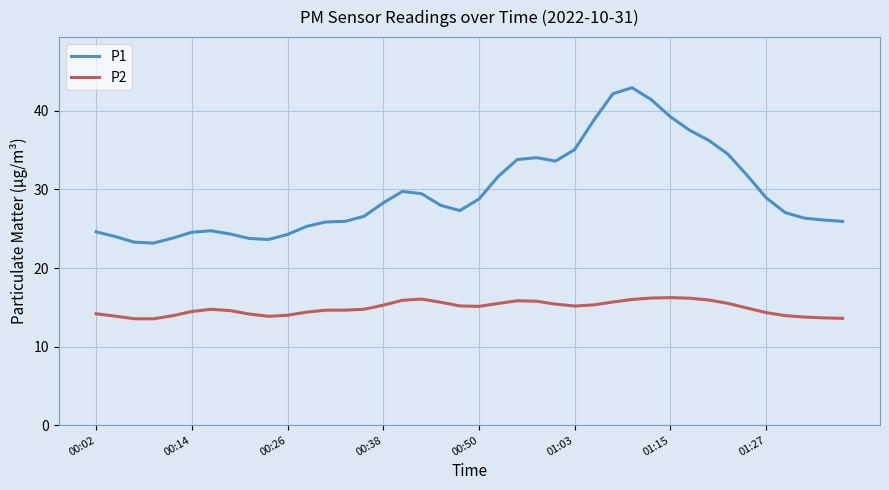

True or false: P2 and P1 intersect in this chart.

False